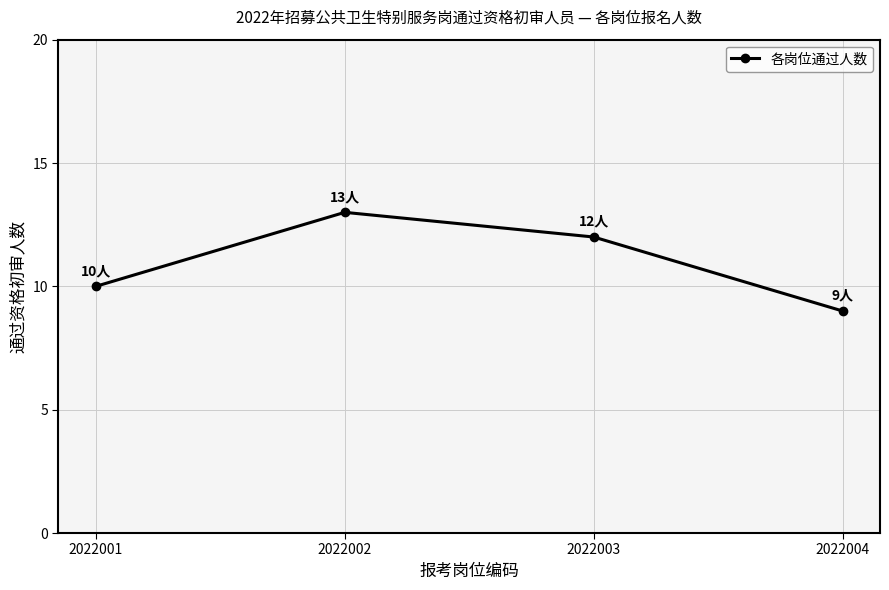

How many lines are shown in the chart?

1